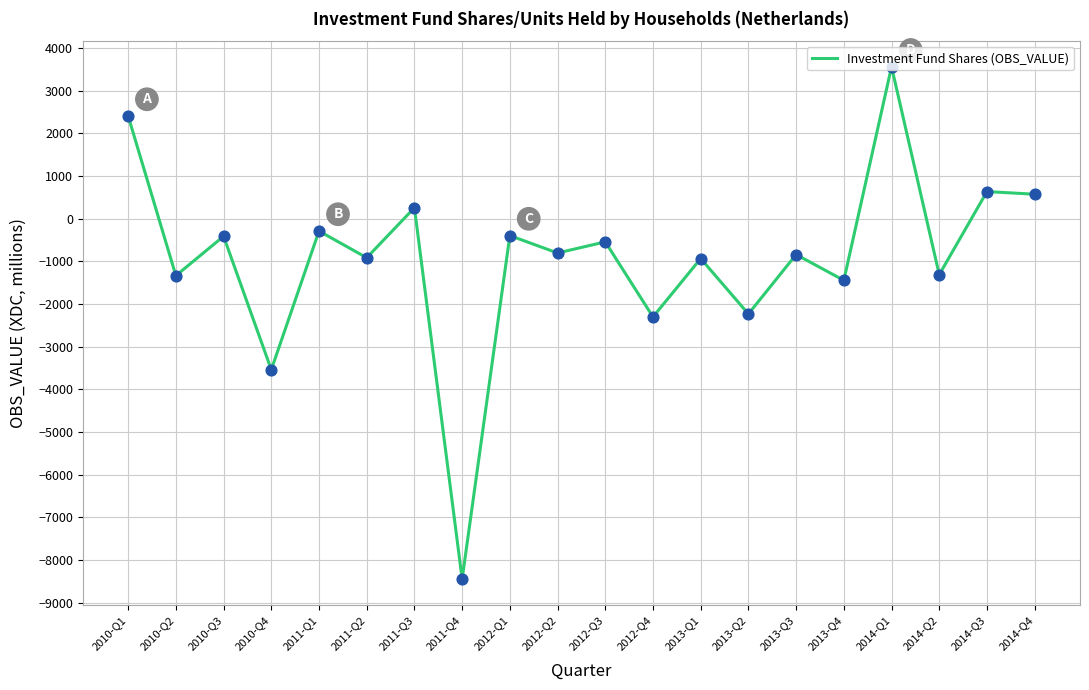

What is the change in value from 2012-Q2 to 2014-Q2?

-508